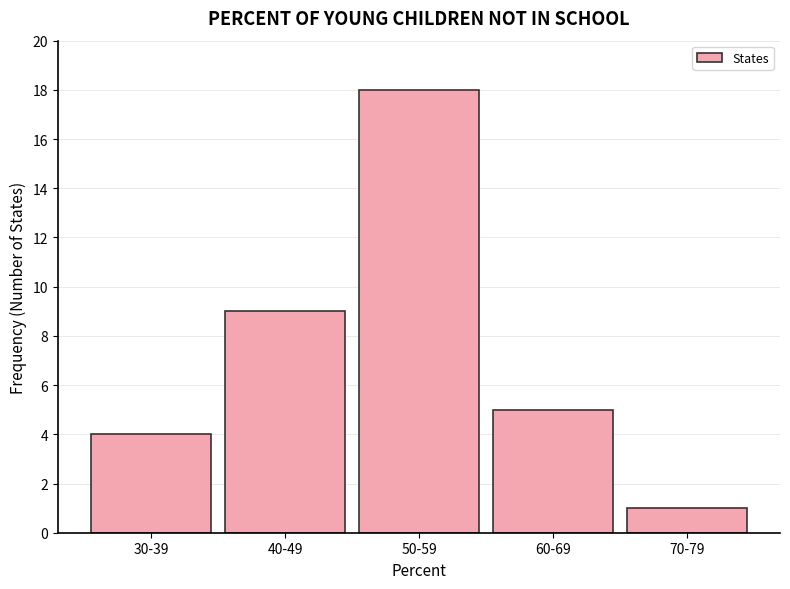

Reading right to left, what are all the values shown in this chart?

1	5	18	9	4